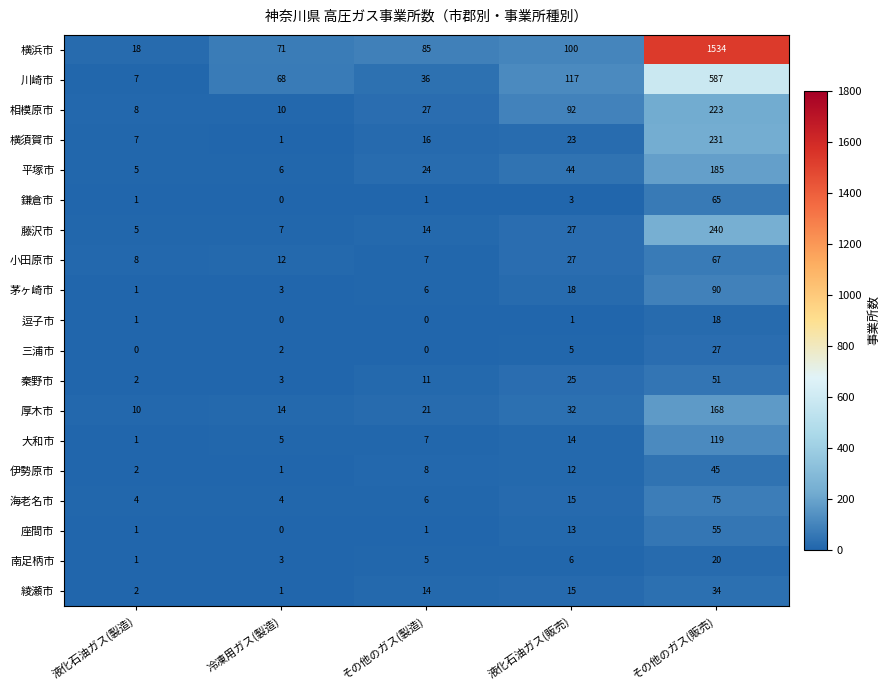

At which category is the sum across all series the highest?

その他のガス(販売)